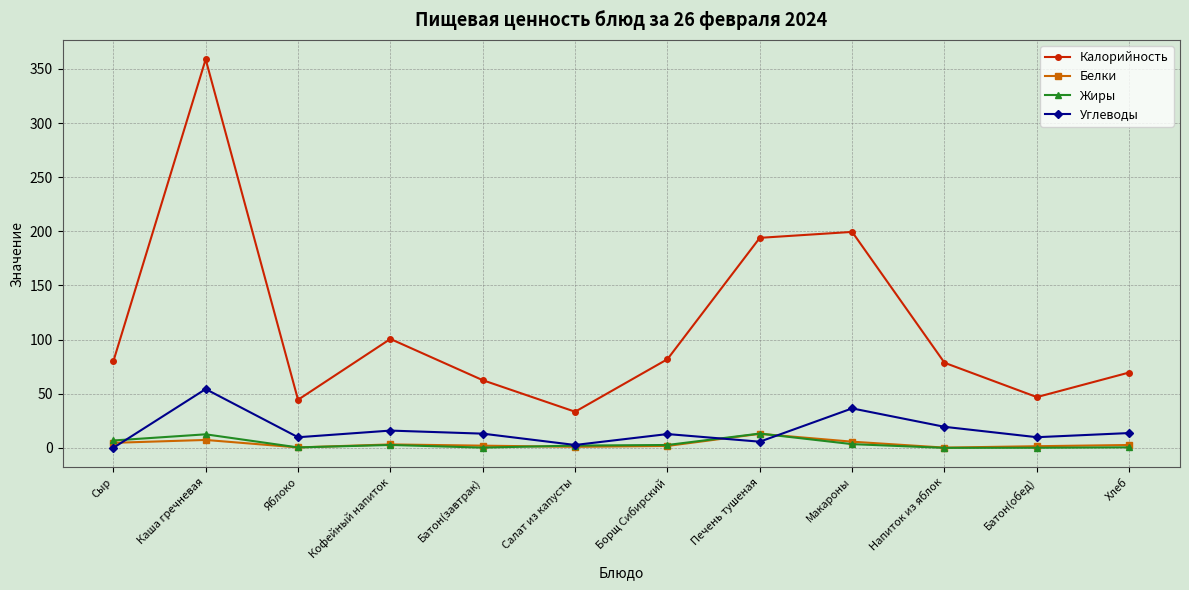

What is the greatest value displayed?

358.9